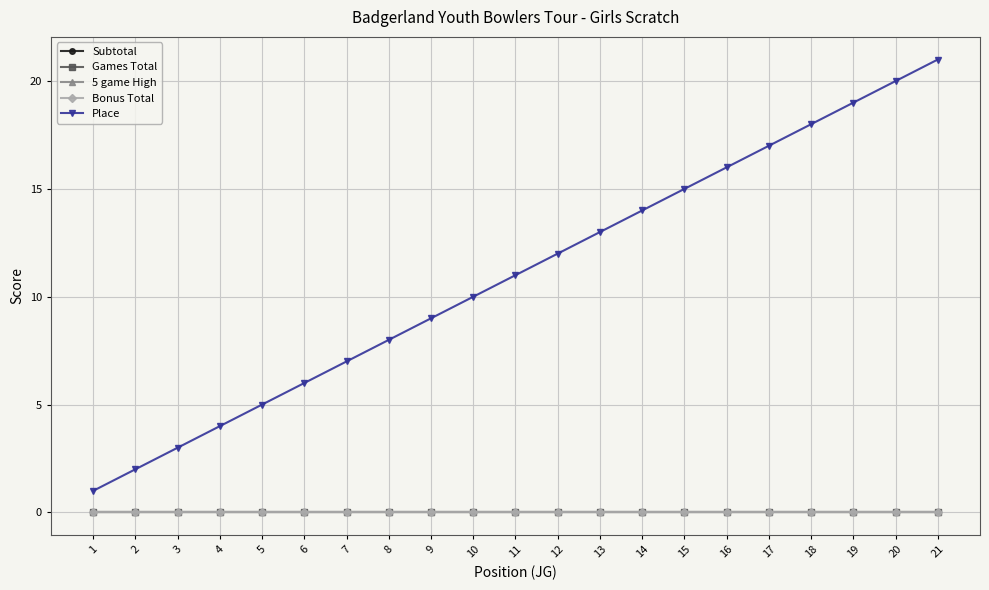

What is the greatest value displayed?

21